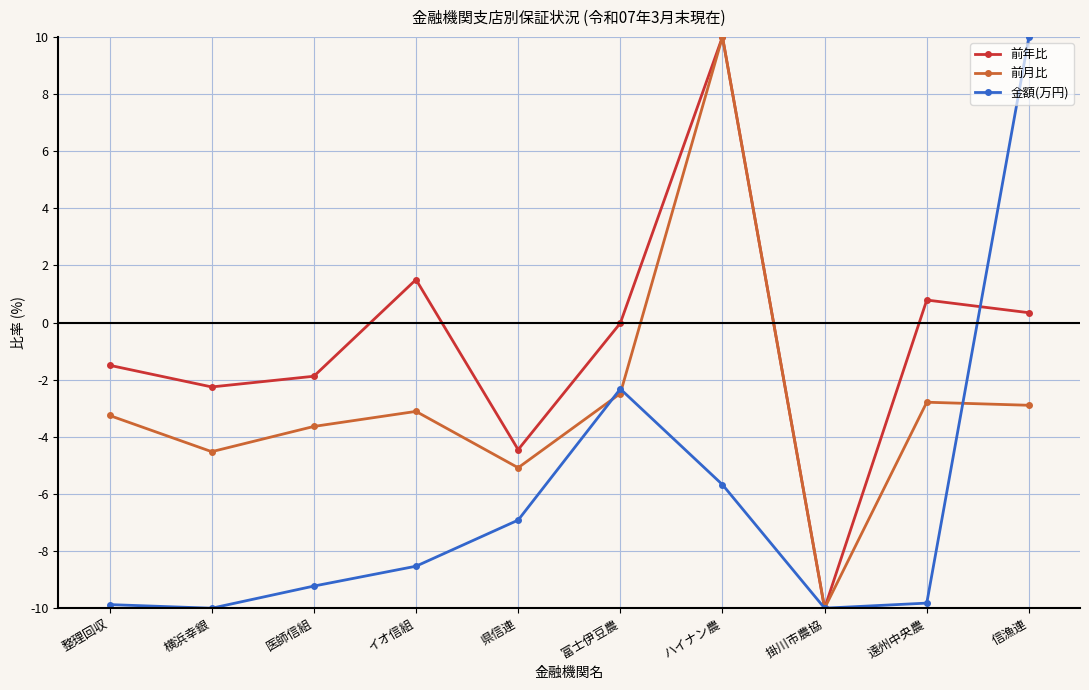

Rank the series by their average value, from lowest to highest.

金額(万円), 前月比, 前年比